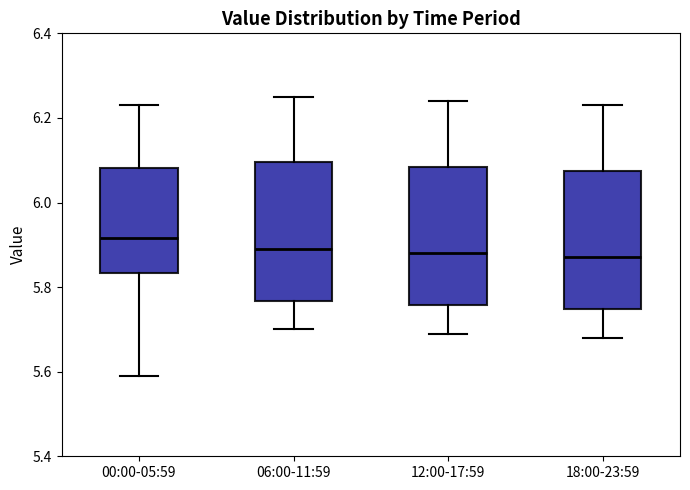

Where does the lower whisker of the box for 06:00-11:59 end on the y-axis? The values are not printed on the chart, so give them approximately, as read against the axis.

5.70